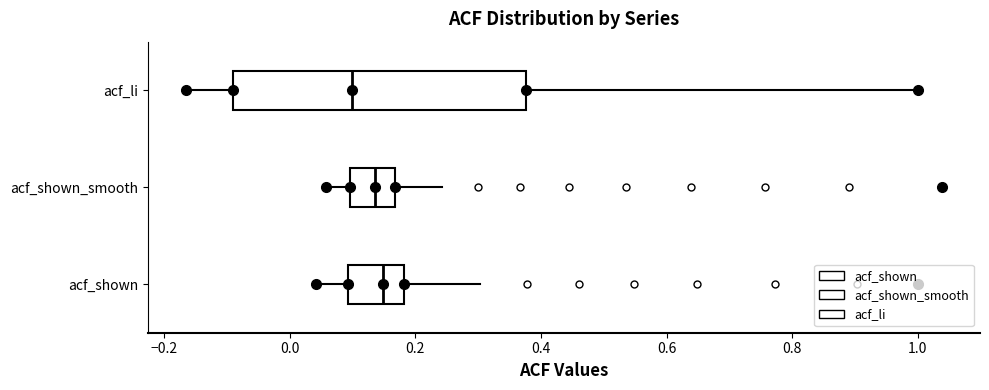

Where does the median line of the box for acf_li sit on the x-axis? The values are not printed on the chart, so give them approximately, as read against the axis.

0.10